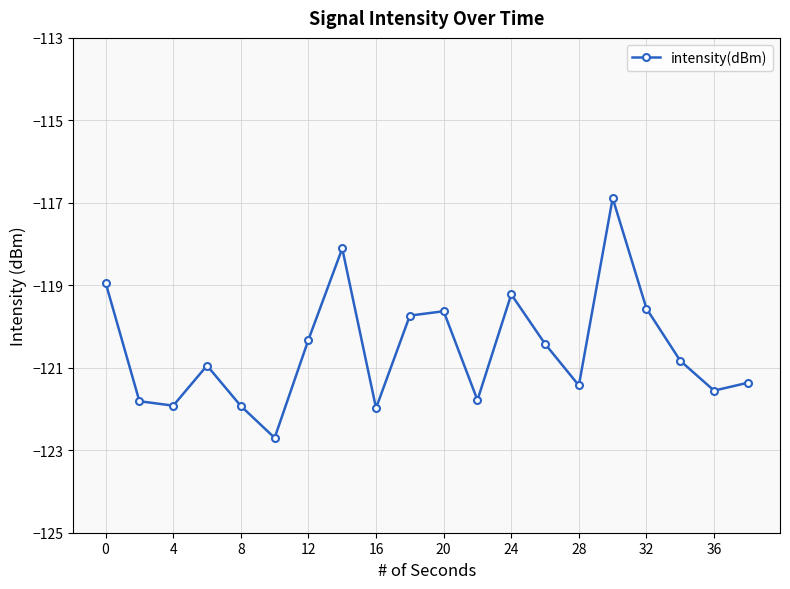

Reading left to right, transcribe all the data shown in this chart.

-118.9	-121.8	-121.9	-120.9	-121.9	-122.7	-120.3	-118.1	-122.0	-119.7	-119.6	-121.8	-119.2	-120.4	-121.4	-116.9	-119.6	-120.8	-121.6	-121.4